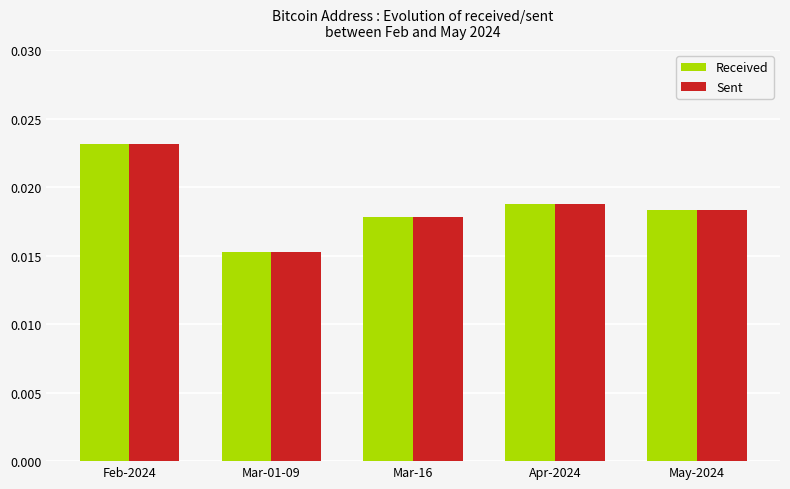

At how many categories does at least one series exceed 0?

5